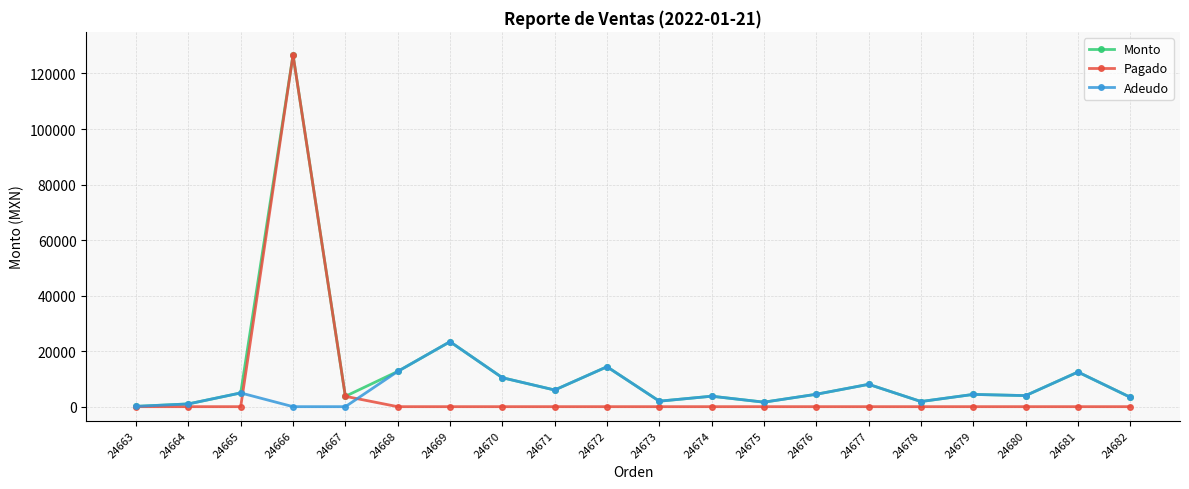

What is the difference between the highest and lowest values at 24664?

990.0